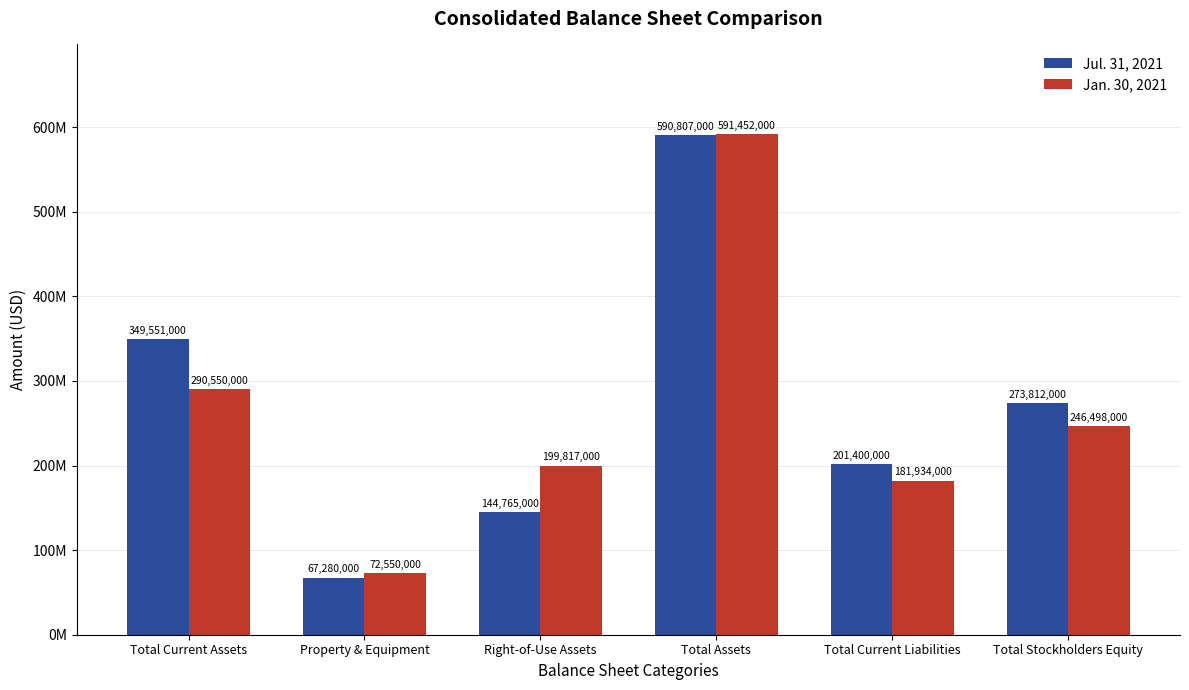

The Jul. 31, 2021 series shows 130344208 at Total Current Assets. True or false?

False